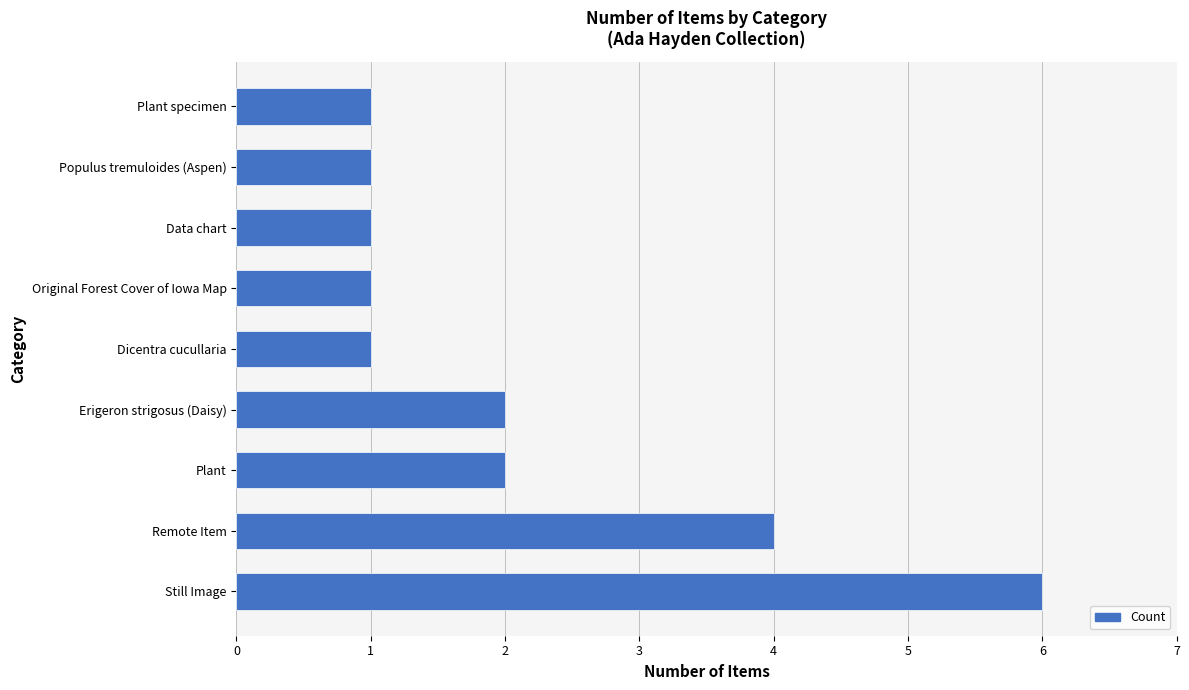

Does the chart contain stacked bars?

No